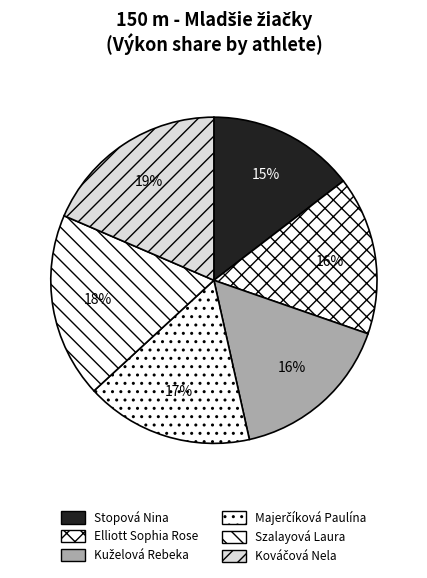

To the nearest percent, what percentage of the pie is Stopová Nina?

15%